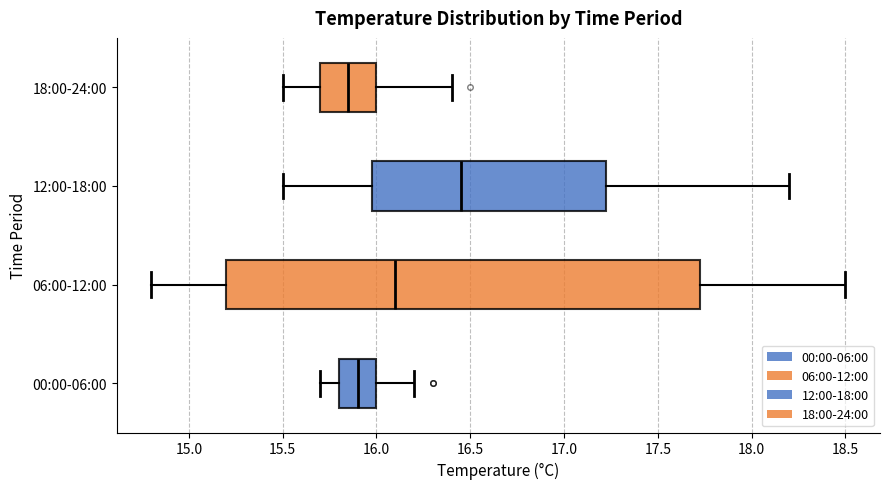

Which box is the widest, from its left edge to its right edge?

06:00-12:00